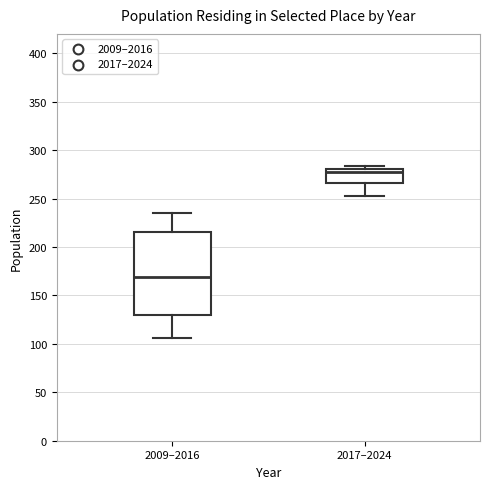

Where is the lower edge of the box for 2017–2024 on the y-axis? The values are not printed on the chart, so give them approximately, as read against the axis.

265